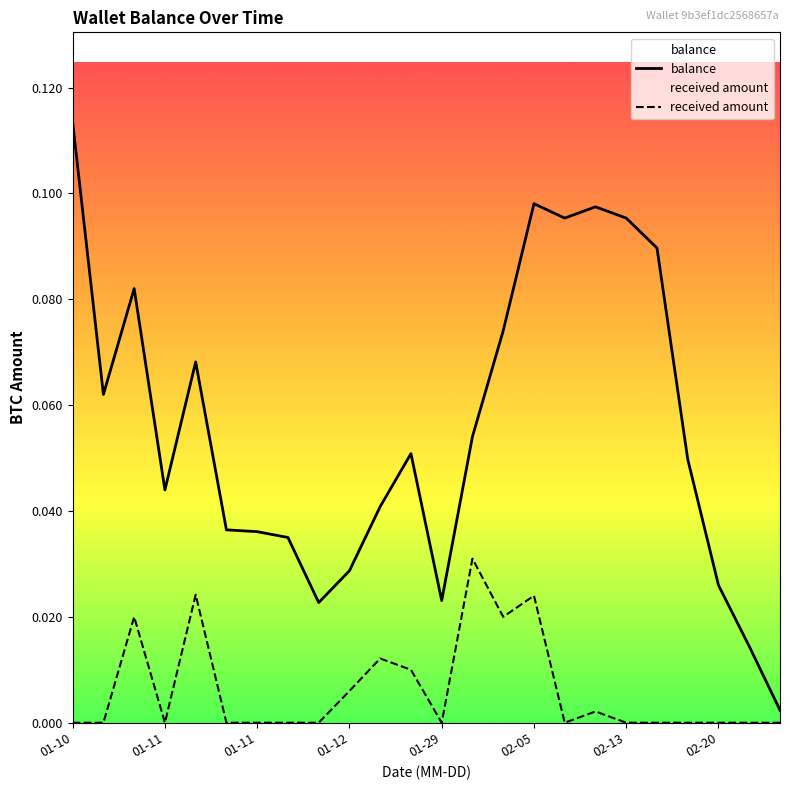

At how many categories does at least one series exceed 0?

24